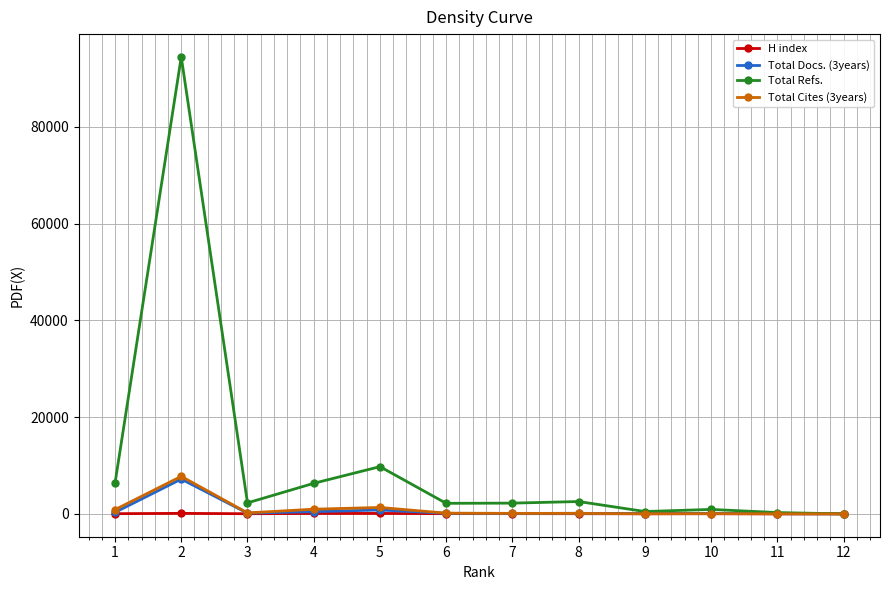

Which series ends up on top after the final intersection of Total Refs. and H index?

H index